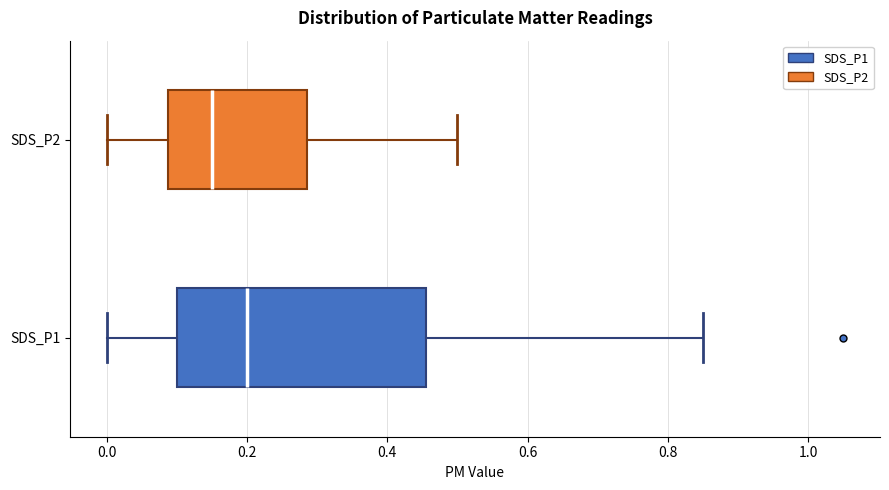

Reading bottom to top, read every box against the x-axis: the position of its median line, the range the box covers, and the ends of its whiskers. The values are not printed on the chart, so give them approximately, as read against the axis.

SDS_P1: median 0.20, box 0.10 to 0.46, whiskers 0.00 to 0.86
SDS_P2: median 0.16, box 0.08 to 0.28, whiskers 0.00 to 0.50